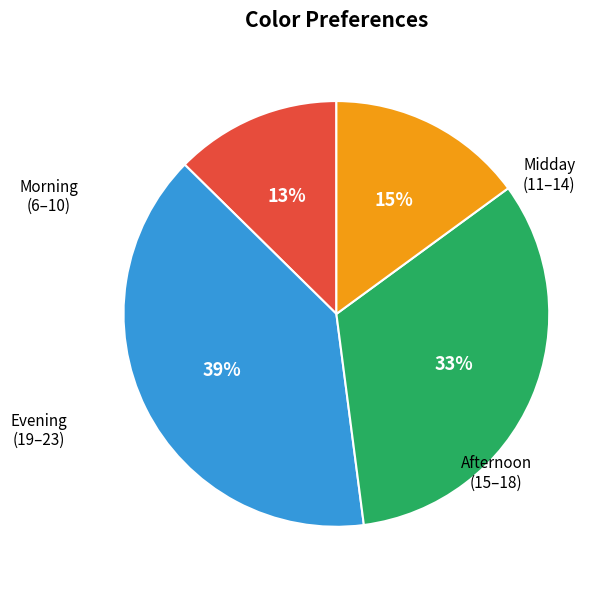

Is there a majority slice in this chart?

No